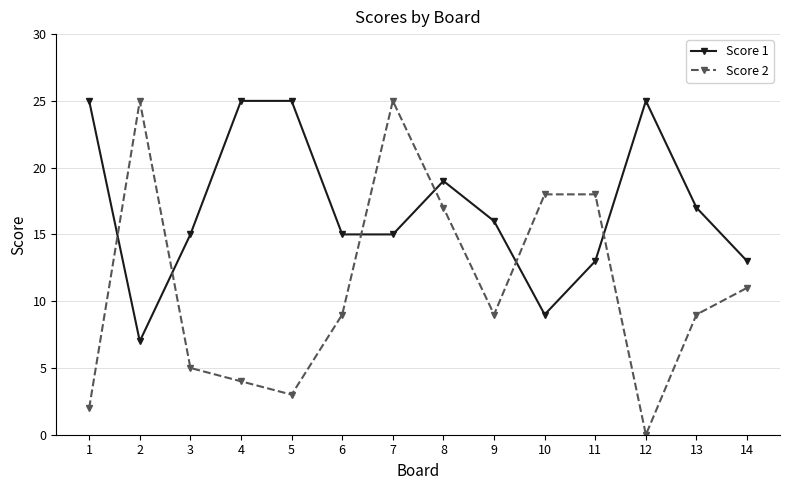

How many positive values does the Score 2 series have?

13